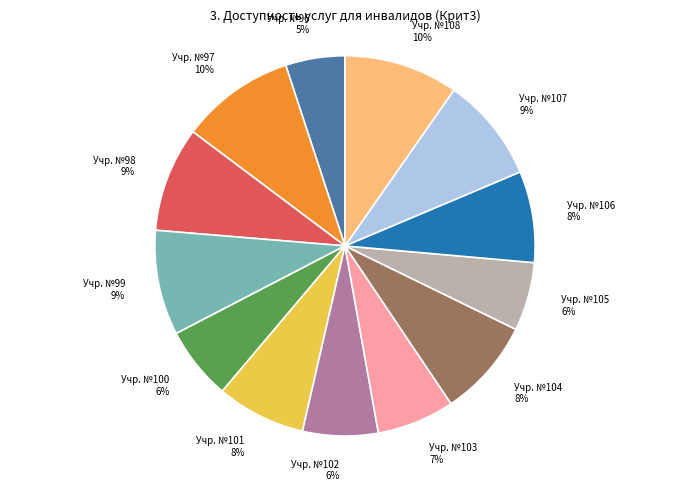

Which category has the smallest portion of the pie?

Учр. №96 5%